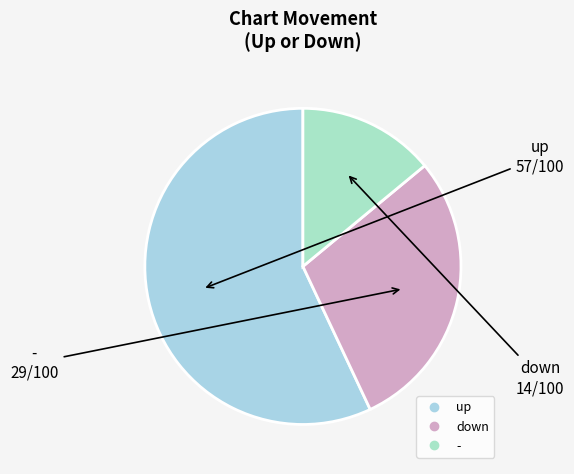

Is up the majority of the pie?

Yes